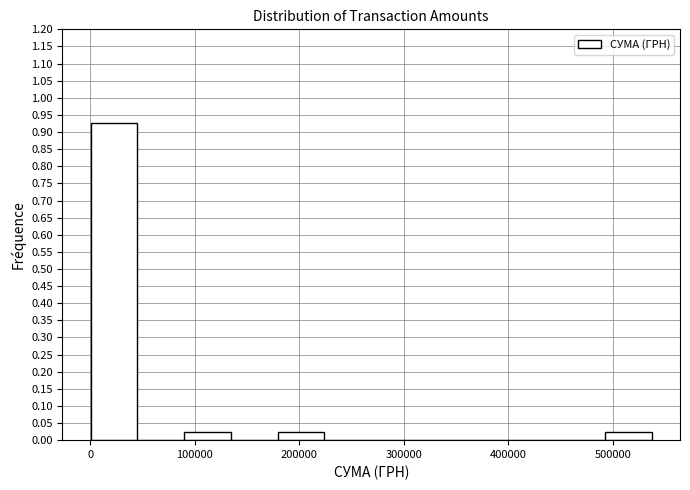

Reading left to right, transcribe this chart: for each bar, give the range it covers on the x-axis and its height. Neither the bar edges nor the heights are printed on the chart, so give them approximately, as read against the axes.

0 to 40000: 0.925
40000 to 90000: 0
90000 to 130000: 0.025
130000 to 180000: 0
180000 to 220000: 0.025
220000 to 270000: 0
270000 to 310000: 0
310000 to 360000: 0
360000 to 400000: 0
400000 to 450000: 0
450000 to 490000: 0
490000 to 540000: 0.025